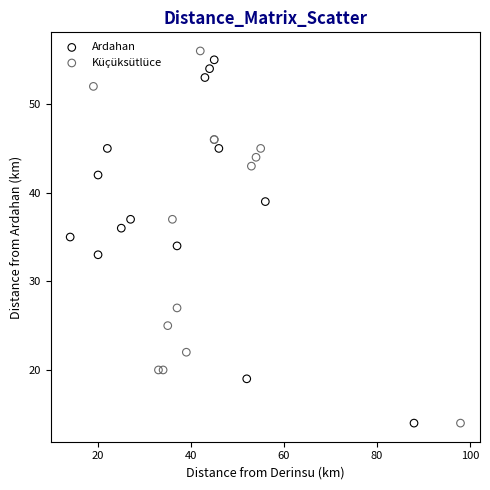

What are all the series names shown in the legend?

Ardahan, Küçüksütlüce